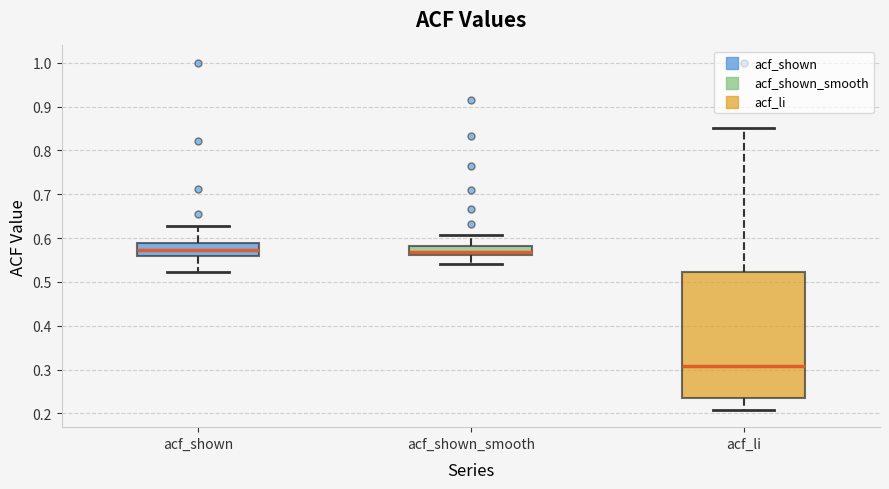

Comparing the boxes themselves (not the whiskers), which one is the tallest?

acf_li